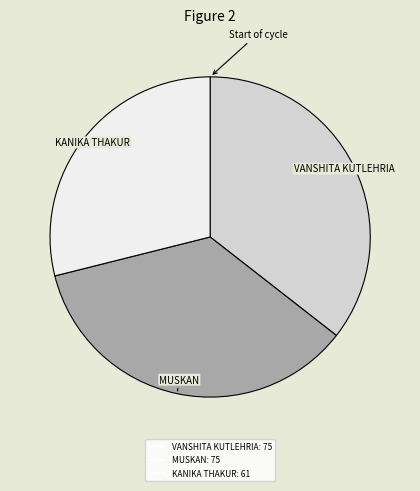

Is there a majority slice in this chart?

No